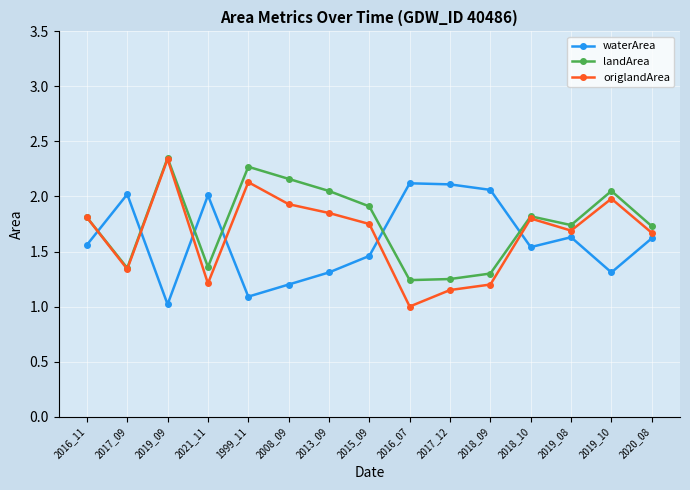

What is the total value across all series at 2018_09?

4.6